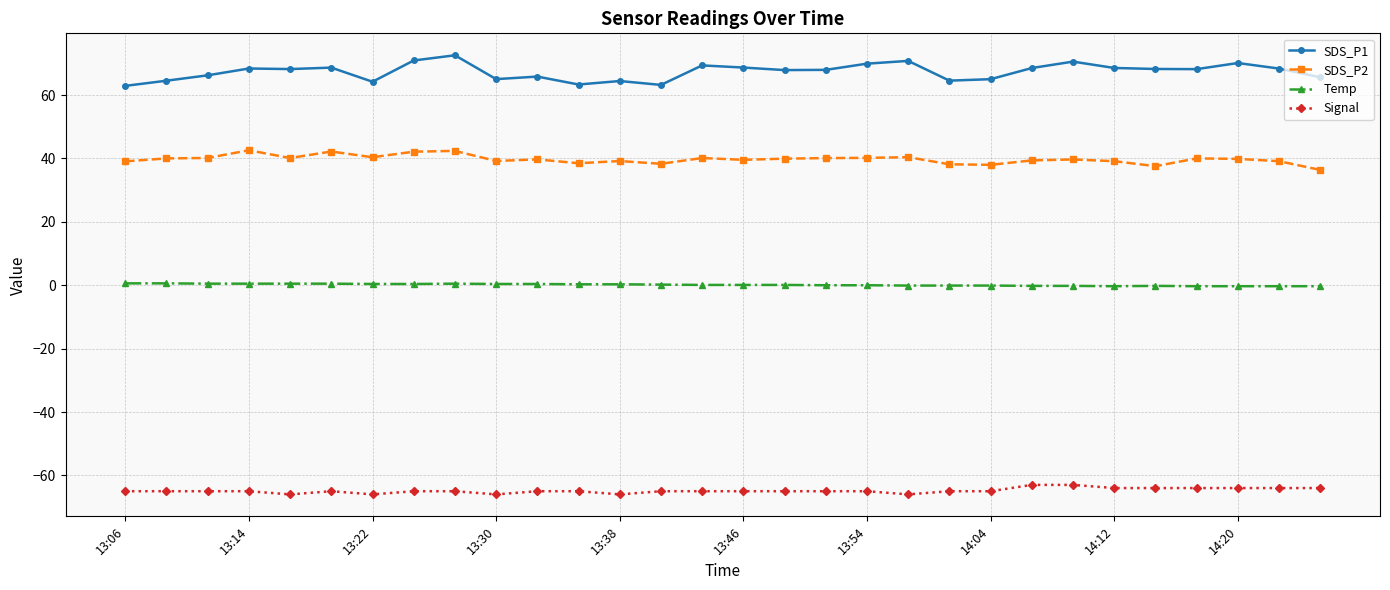

What is the difference between the maximum and minimum values in the SDS_P2 series?

6.2